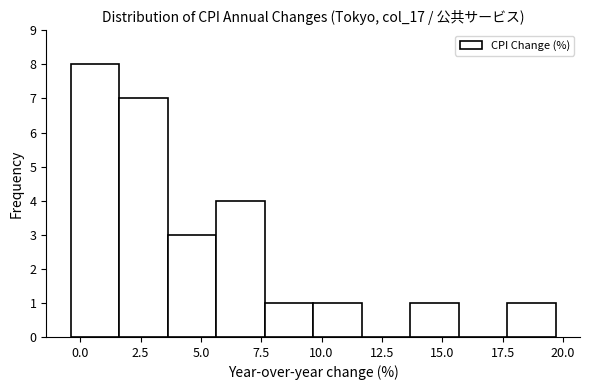

Reading left to right, transcribe this chart: for each bar, give the range it covers on the x-axis and its height. Neither the bar edges nor the heights are printed on the chart, so give them approximately, as read against the axes.

-0.5 to 1.5: 8
1.5 to 3.5: 7
3.5 to 5.5: 3
5.5 to 7.5: 4
7.5 to 9.5: 1
9.5 to 11.5: 1
11.5 to 13.5: 0
13.5 to 15.5: 1
15.5 to 17.5: 0
17.5 to 19.5: 1